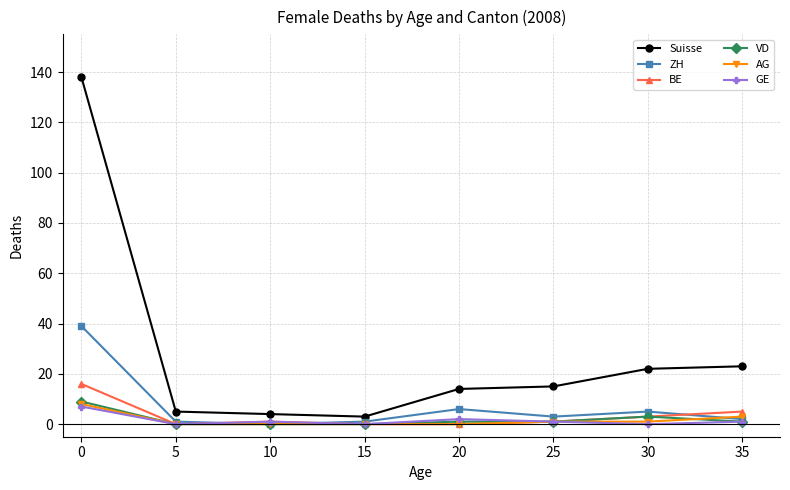

What is the greatest value displayed?

138